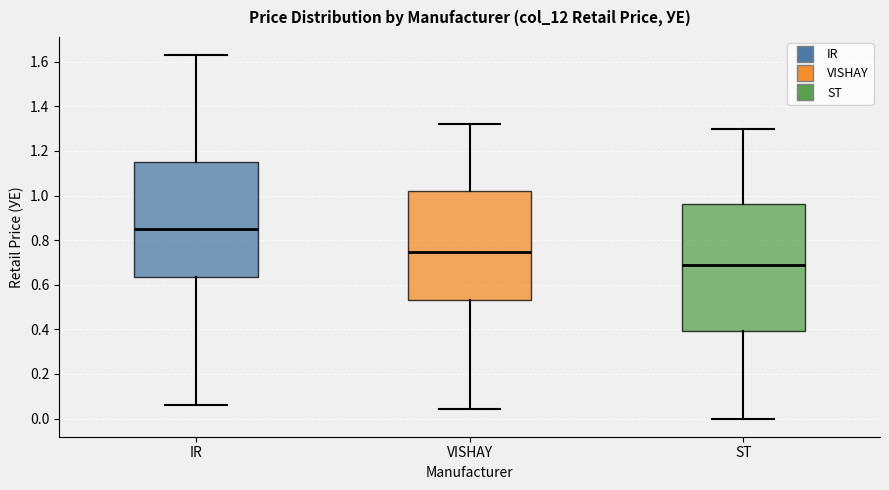

Reading left to right, read every box against the y-axis: the position of its median line, the range the box covers, and the ends of its whiskers. The values are not printed on the chart, so give them approximately, as read against the axis.

IR: median 0.86, box 0.64 to 1.16, whiskers 0.06 to 1.64
VISHAY: median 0.74, box 0.54 to 1.02, whiskers 0.04 to 1.32
ST: median 0.68, box 0.40 to 0.96, whiskers 0.00 to 1.30